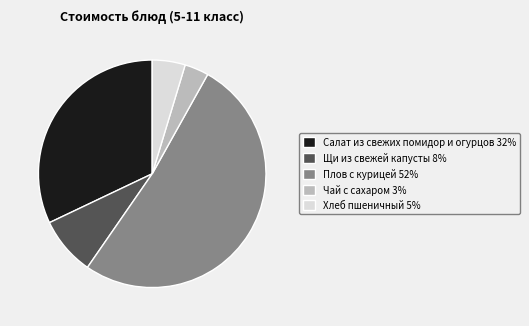

Is the sum of Чай с сахаром 3% and Плов с курицей 52% greater than half?

Yes